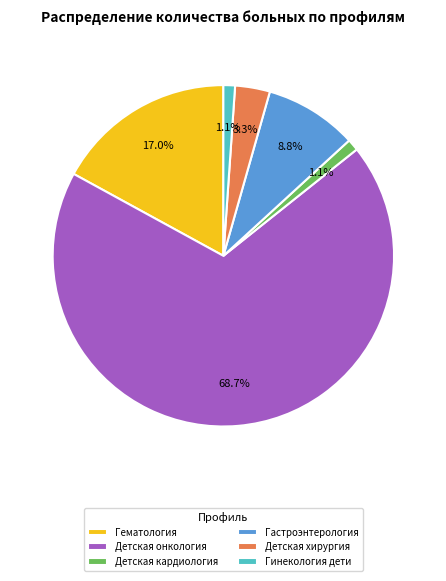

What is the largest slice in the pie chart?

Детская онкология